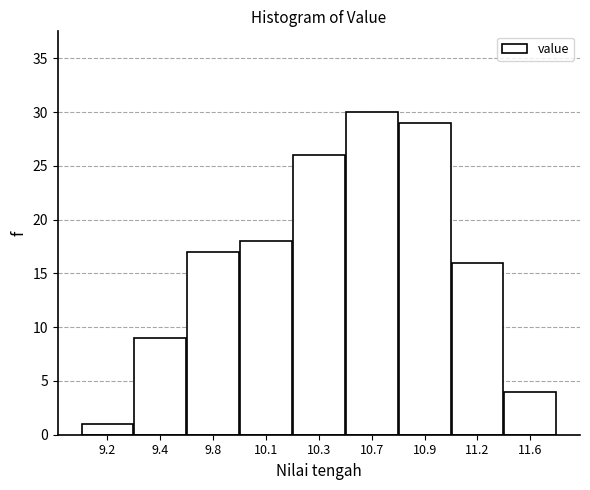

Reading left to right, list all the values displayed in this chart.

9.2=1	9.4=9	9.8=17	10.1=18	10.3=26	10.7=30	10.9=29	11.2=16	11.6=4